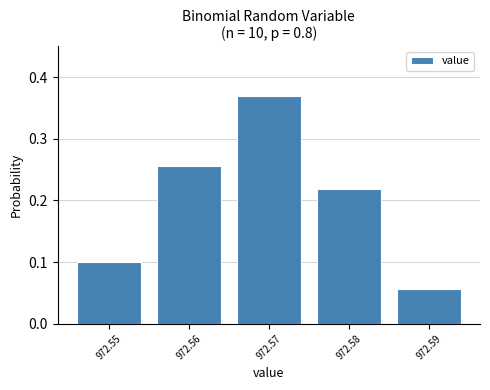

Where is the data nearest to the value 0?

972.59